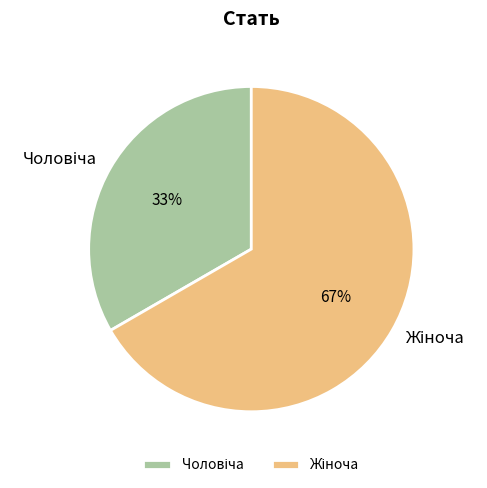

Does any single category account for the majority?

Yes